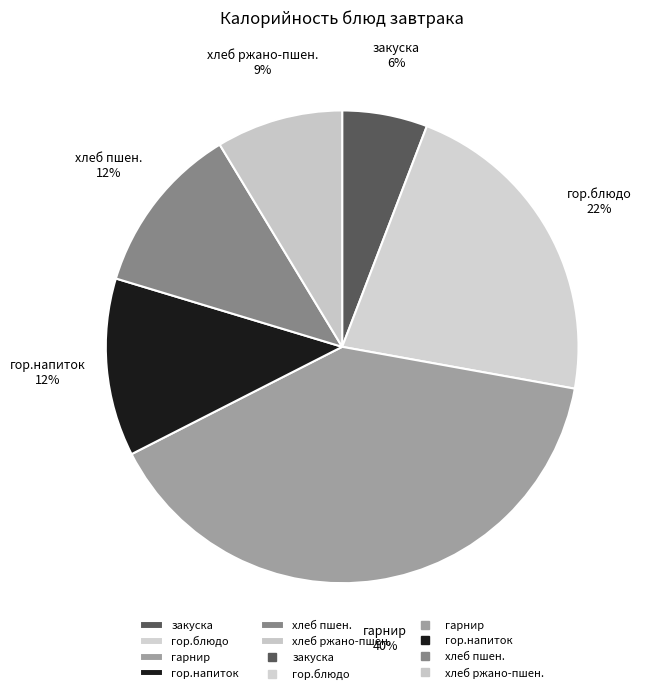

Is the sum of гарнир and гор.напиток greater than half?

Yes